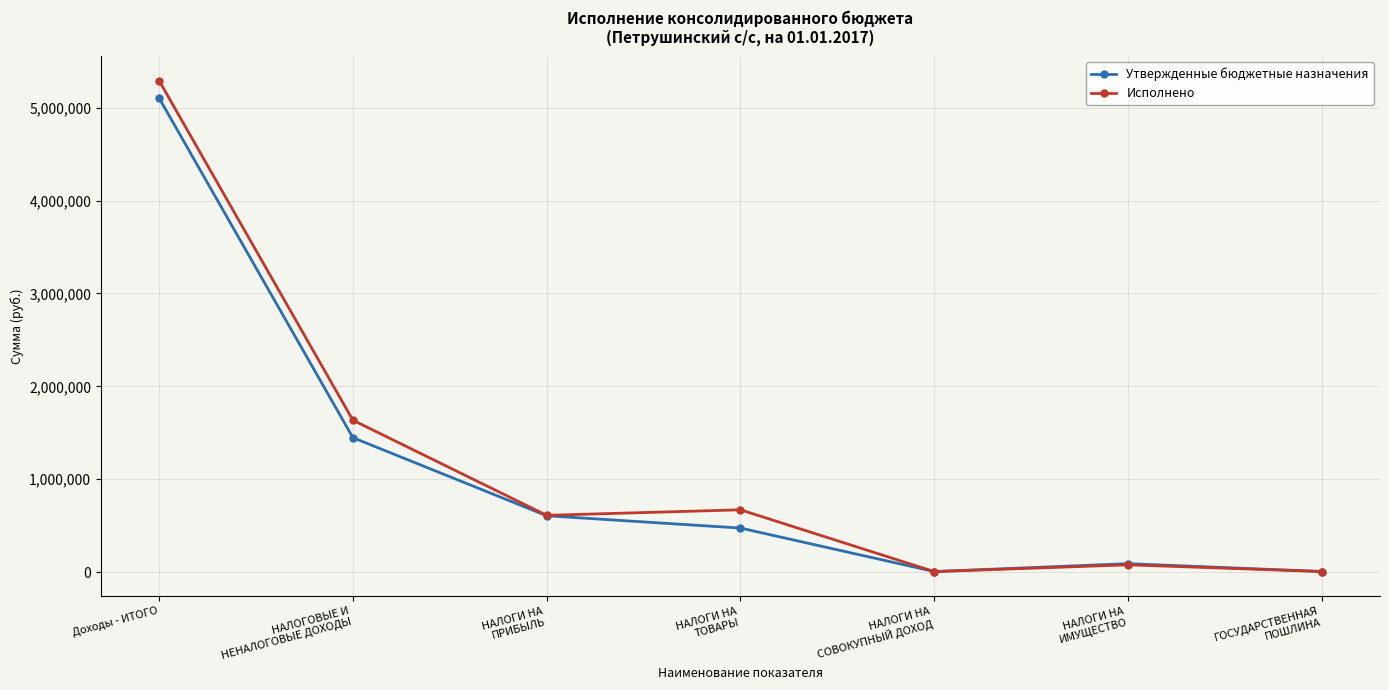

Read the Исполнено value at ГОСУДАРСТВЕННАЯ
ПОШЛИНА.

6347.9